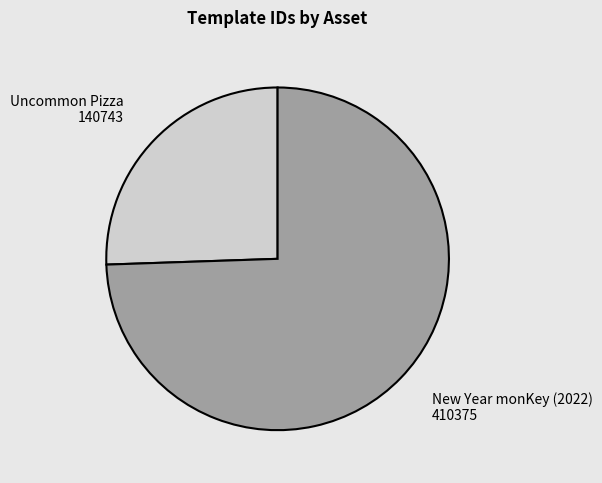

Is the sum of Uncommon Pizza 140743 and New Year monKey (2022) 410375 greater than half?

Yes